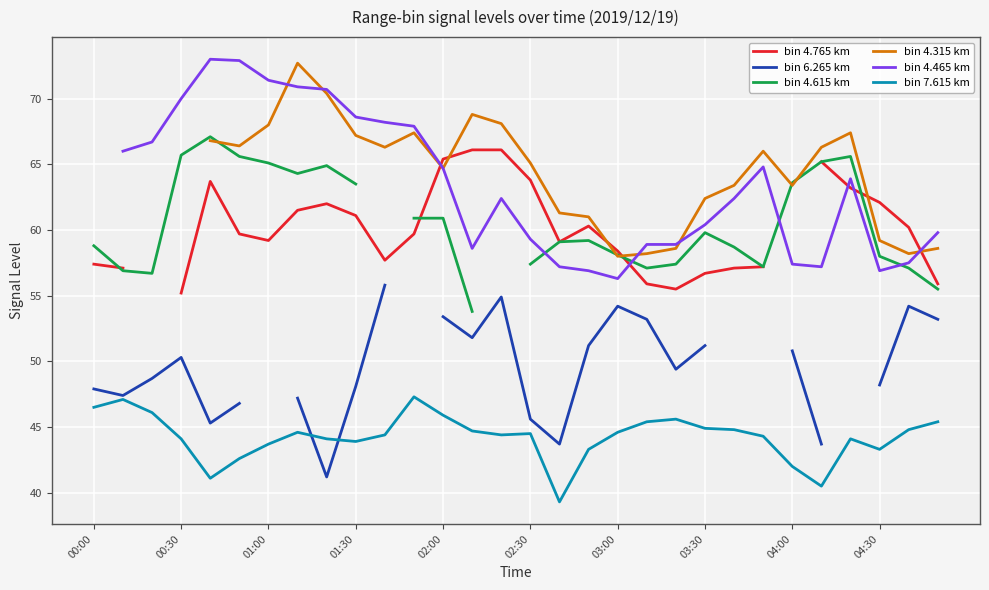

Is it true that bin 4.615 km equals 57.4 at 20?

True